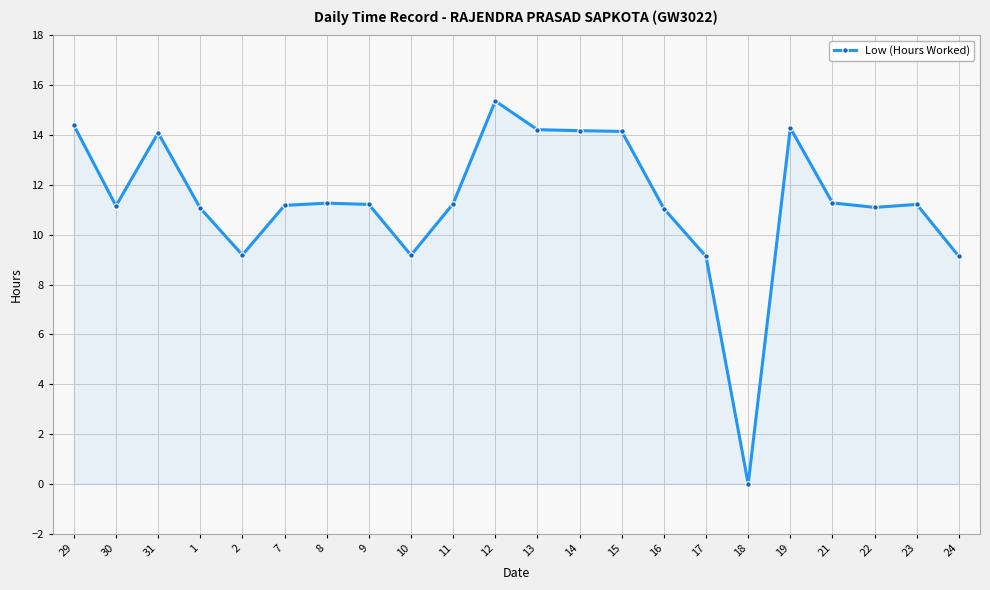

At which category does the data reach its first local valley?

30